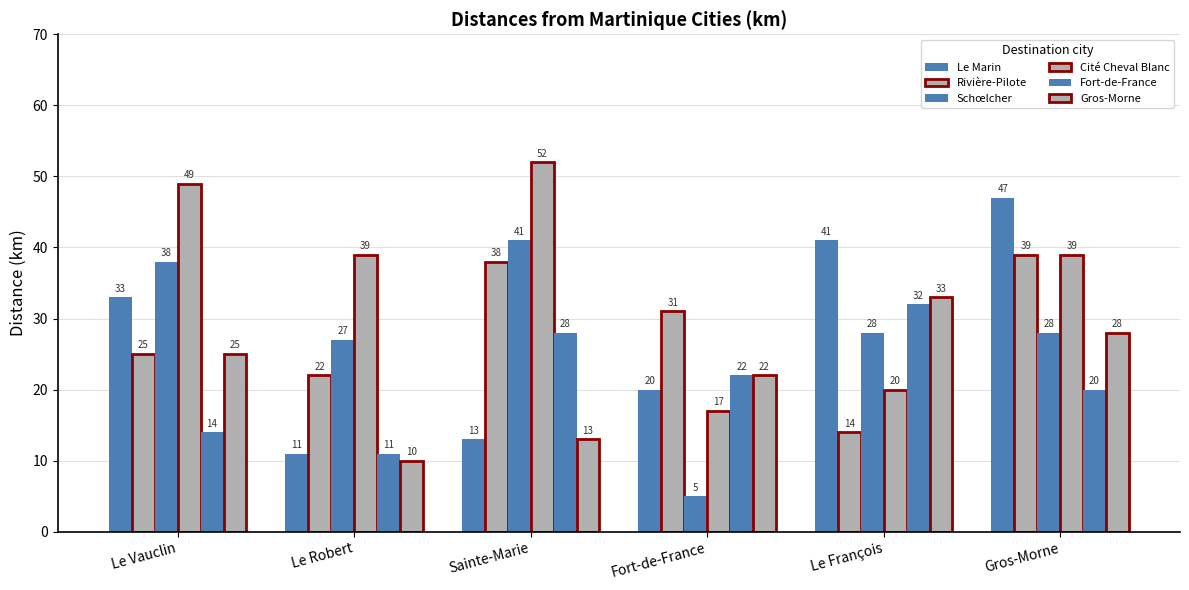

Which series has the largest total across all categories?

Cité Cheval Blanc